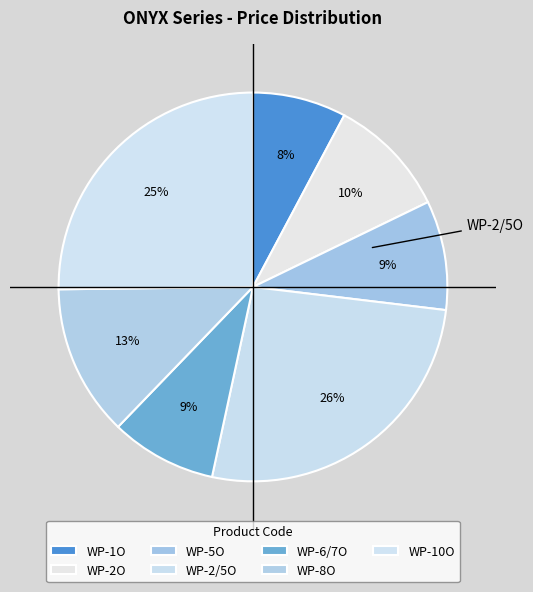

How many segments does this pie chart have?

7